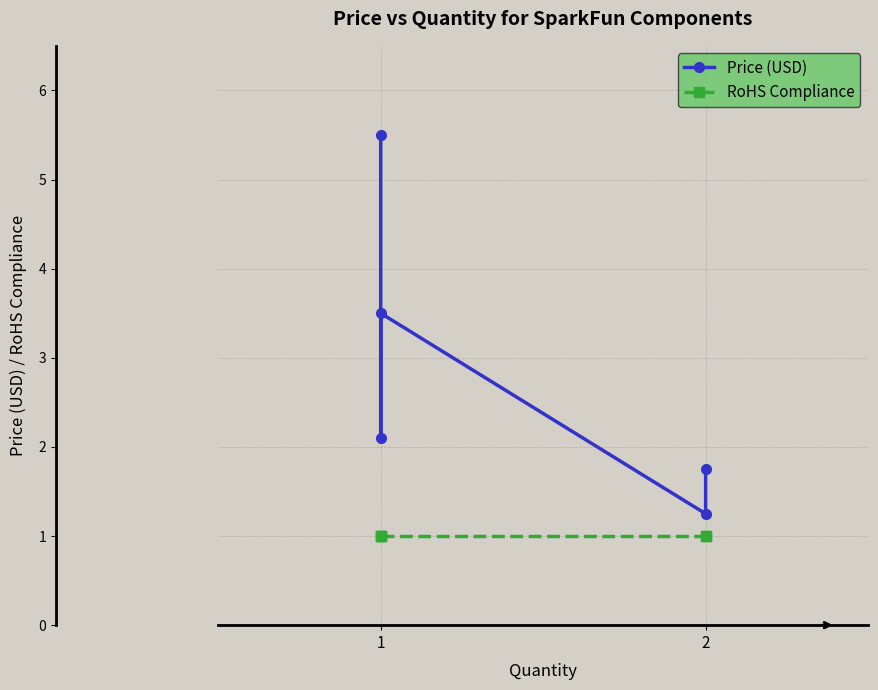

What are all the series names shown in the legend?

Price (USD), RoHS Compliance